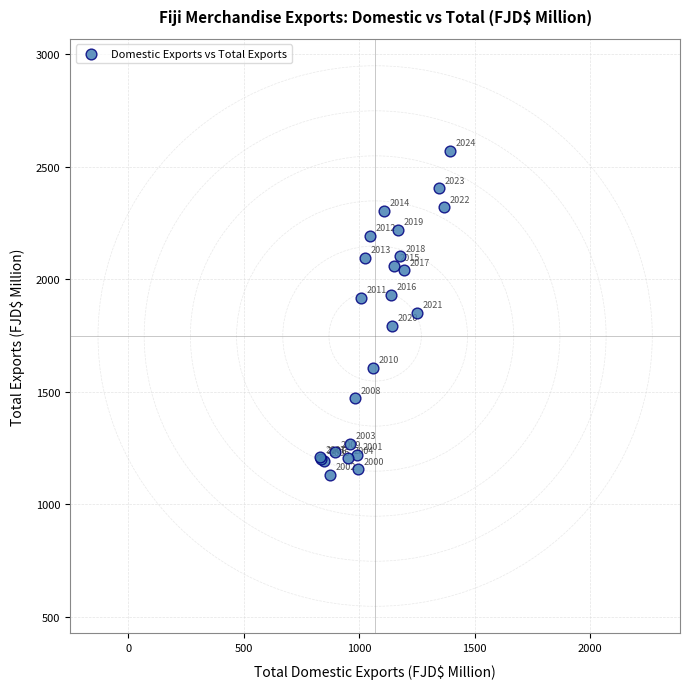

What Y value in the scatter plot is closest to 1851?

1849.5